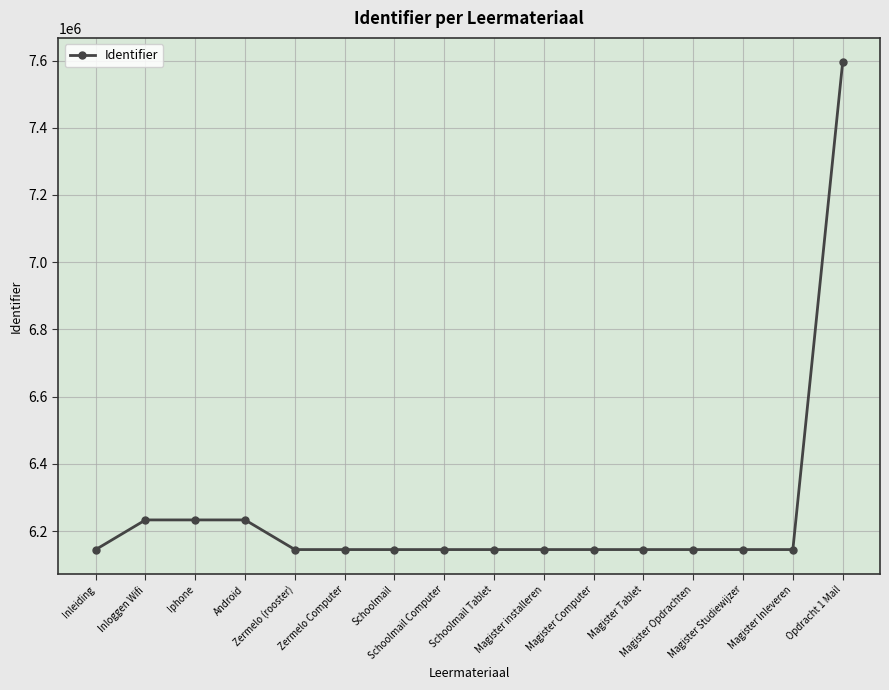

What is the difference between the maximum and minimum values?

1450120